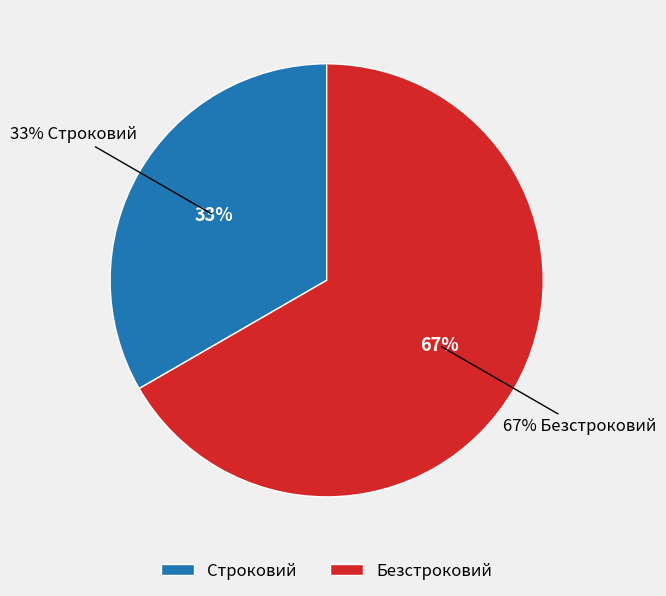

To the nearest percent, what portion does Строковий represent?

33%